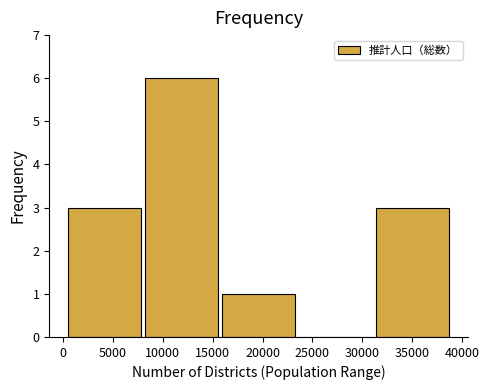

Reading left to right, list every bar in this chart as the range it spans on the x-axis followed by its height. Neither the bar edges nor the heights are printed on the chart, so give them approximately, as read against the axes.

500 to 8000: 3
8000 to 16000: 6
16000 to 23500: 1
23500 to 31000: 0
31000 to 39000: 3